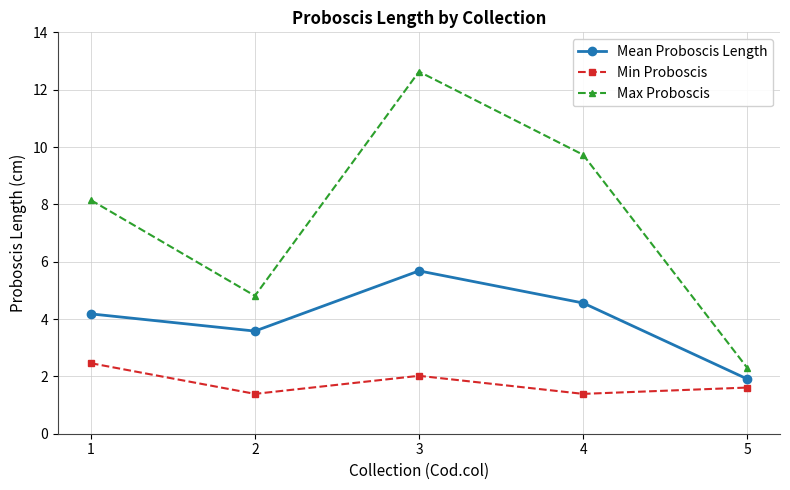

What is the sum of the Max Proboscis values at 3 and 2?

17.4